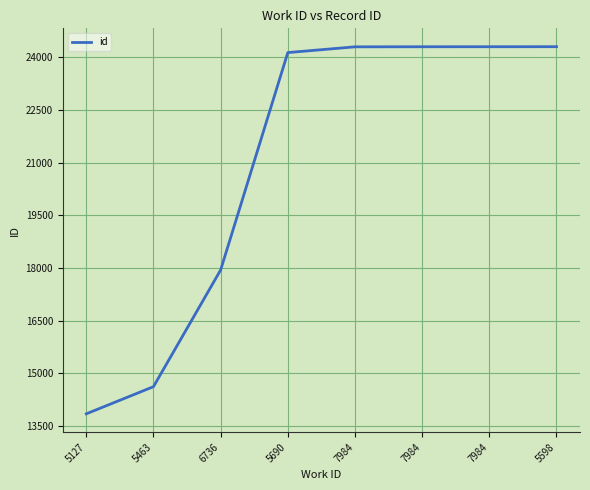

How many series are shown in this chart?

1